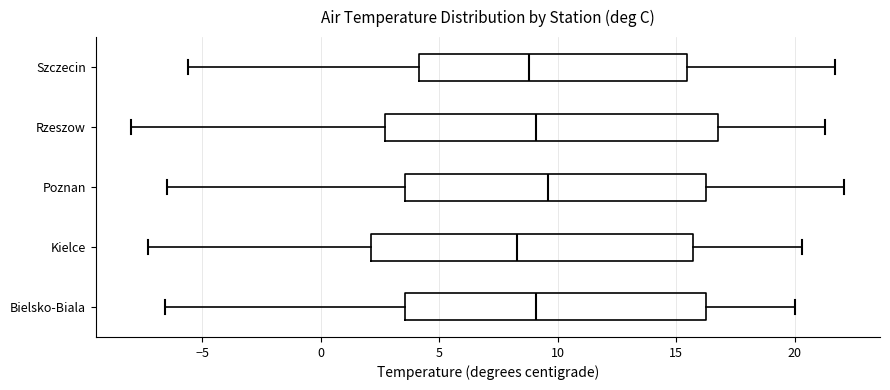

Where does the median line of the box for Bielsko-Biala sit on the x-axis? The values are not printed on the chart, so give them approximately, as read against the axis.

9.0